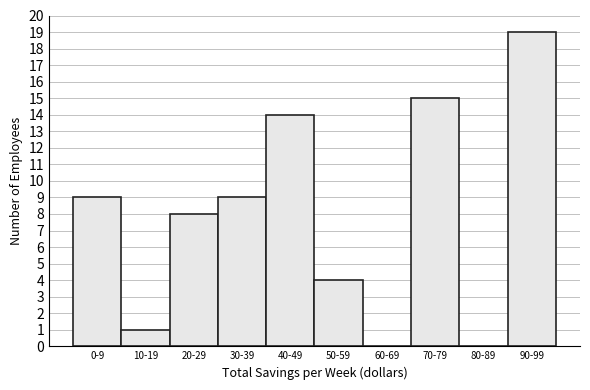

Reading left to right, extract all data points from this chart.

0-9=9	10-19=1	20-29=8	30-39=9	40-49=14	50-59=4	60-69=0	70-79=15	80-89=0	90-99=19